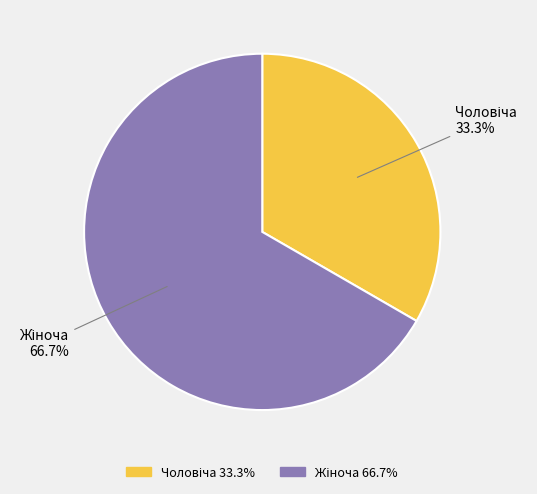

Is there a majority slice in this chart?

Yes